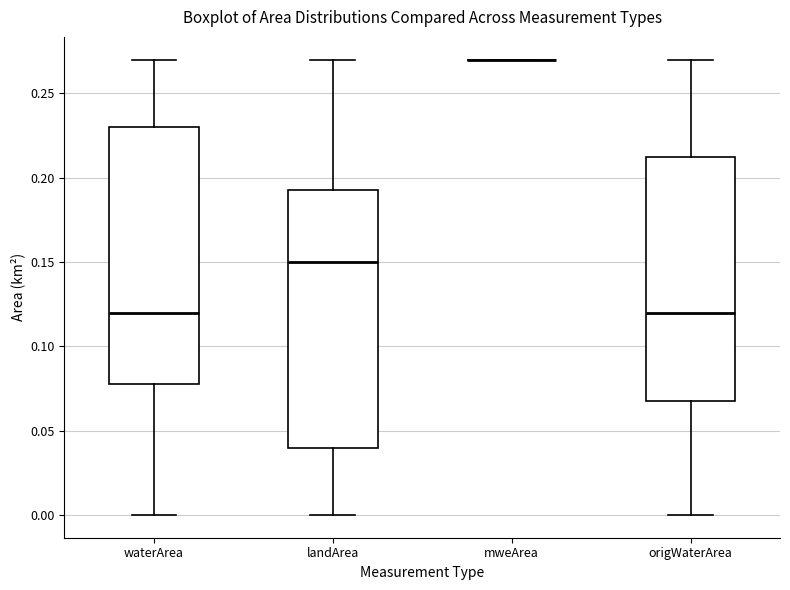

Where is the upper edge of the box for landArea on the y-axis? The values are not printed on the chart, so give them approximately, as read against the axis.

0.195